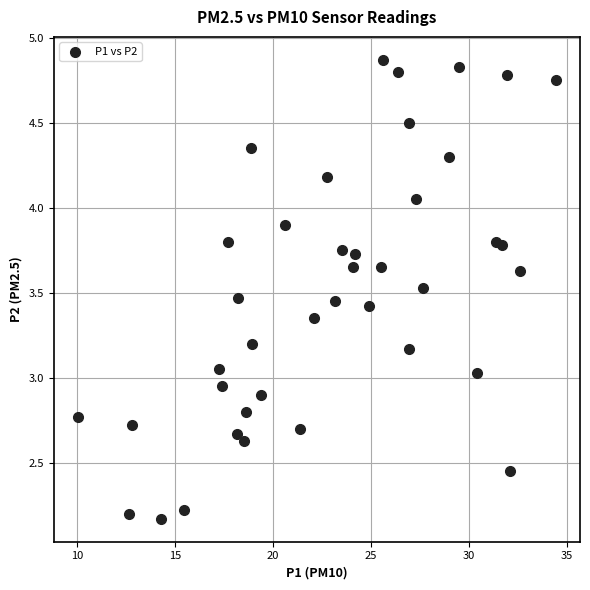

What is the range of X values (max minus min)?

24.4